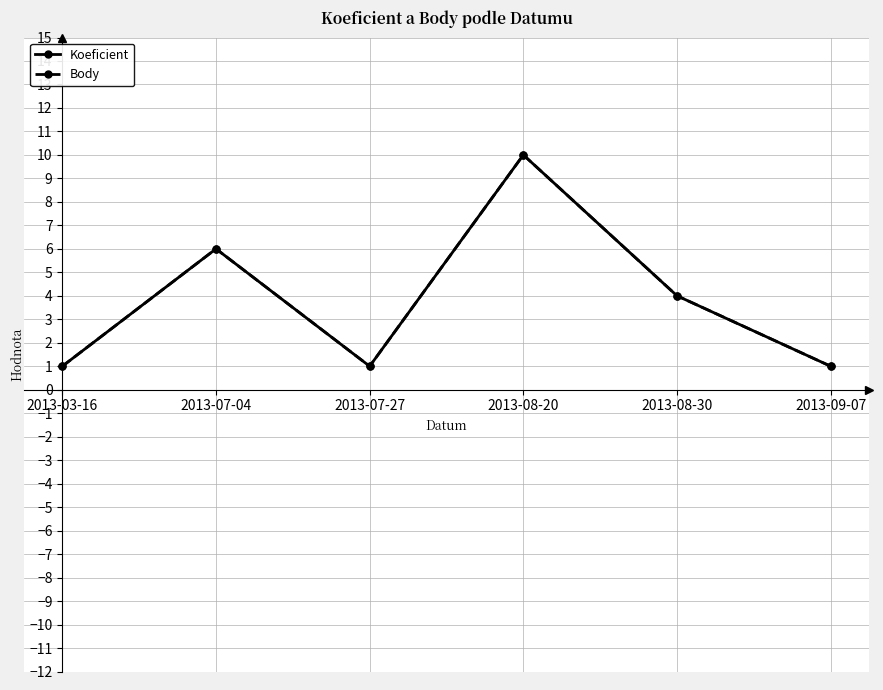

Is this an area chart (filled region under the line)?

No